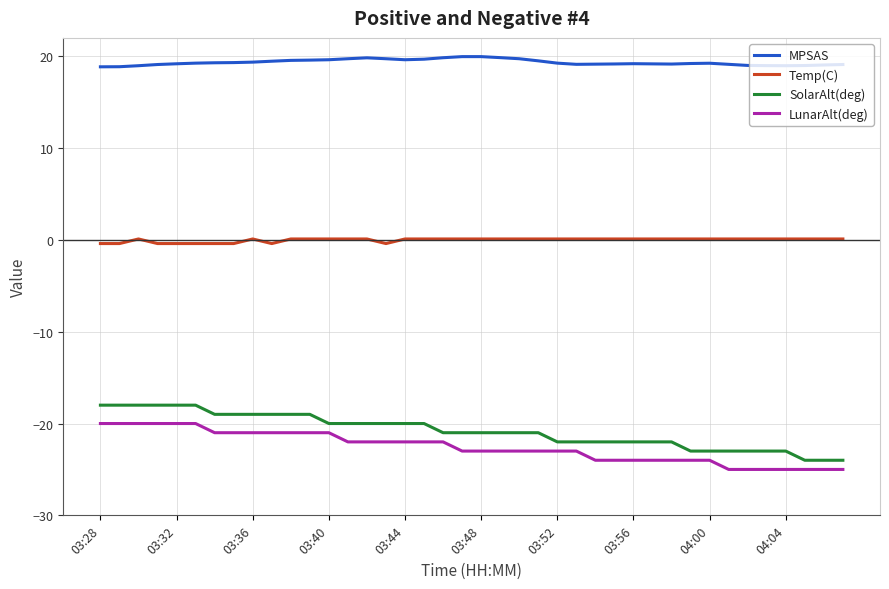

Which series has the largest range (max minus min)?

SolarAlt(deg)